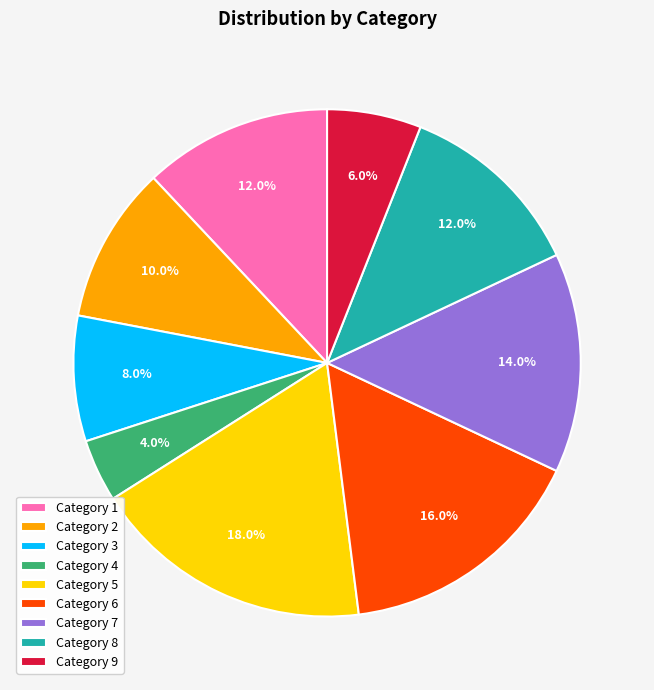

Which category has the smallest portion of the pie?

Category 4